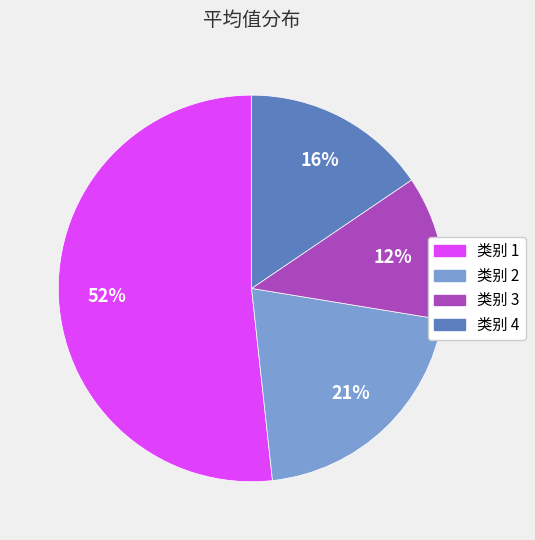

To the nearest percent, what is the difference between the largest and smallest slice percentages?

40%